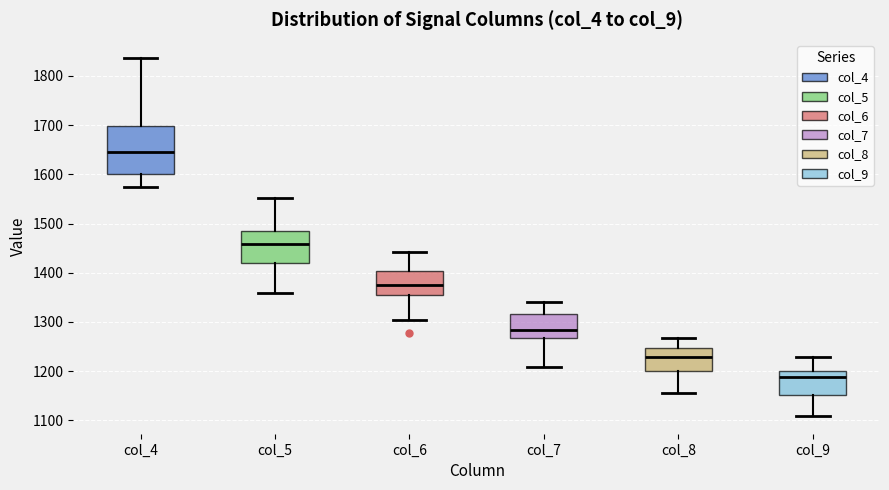

Comparing the boxes themselves (not the whiskers), which one is the tallest?

col_4